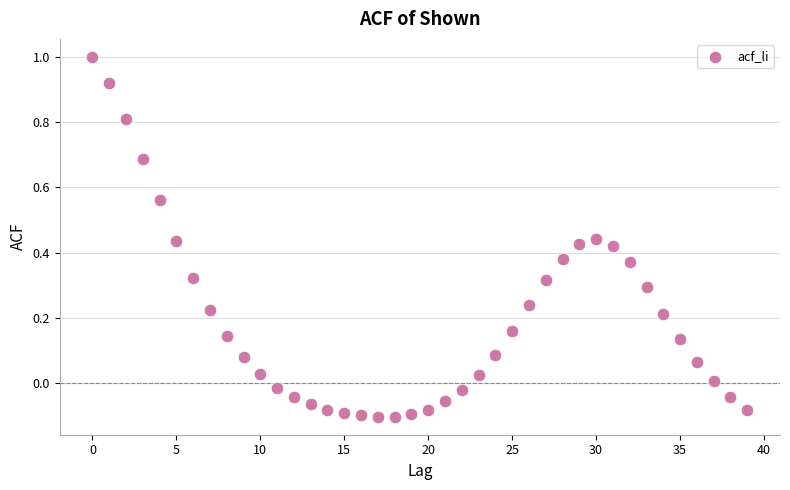

What is the range of Y values (max minus min)?

1.1